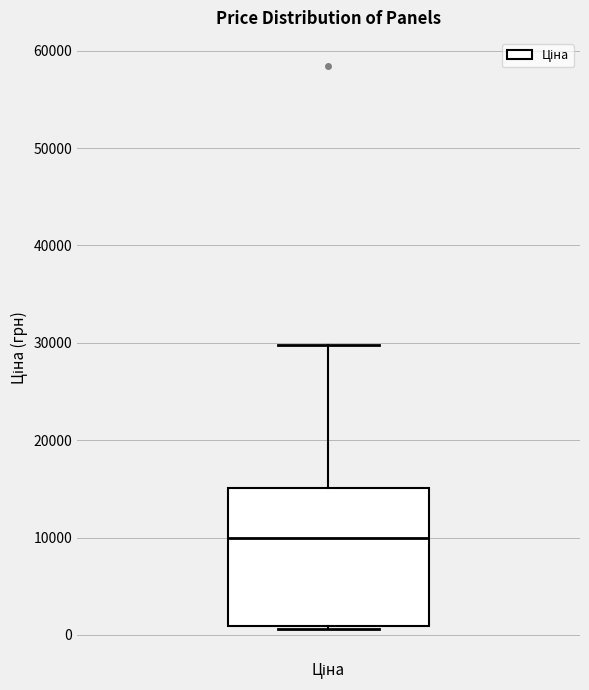

Read this box plot against the y-axis: the position of the median line, the range covered by the box, and the ends of both whiskers. The values are not printed on the chart, so give them approximately, as read against the axis.

median 10000, box 1000 to 15000, whiskers 1000 (just below the box's lower edge) to 30000